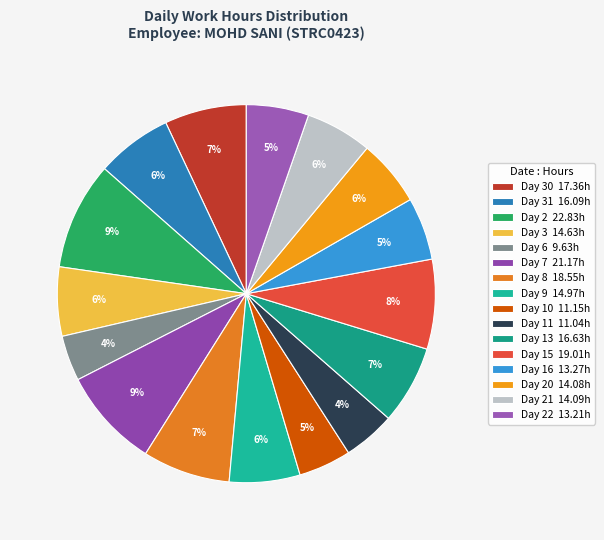

How many segments does this pie chart have?

16